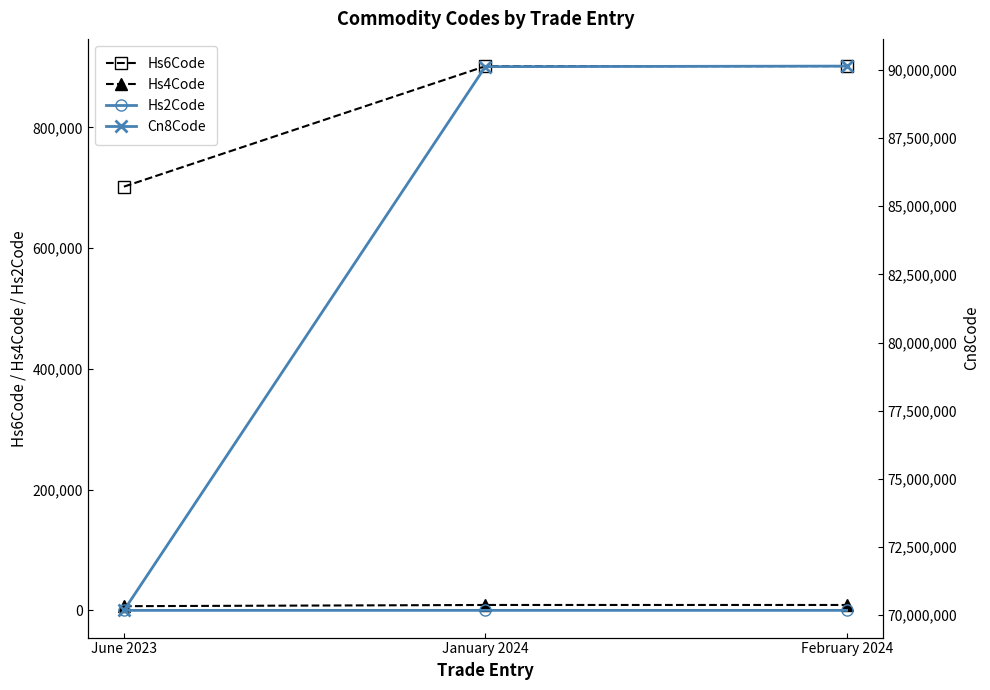

At which label does Hs6Code first exceed 901180?

February 2024